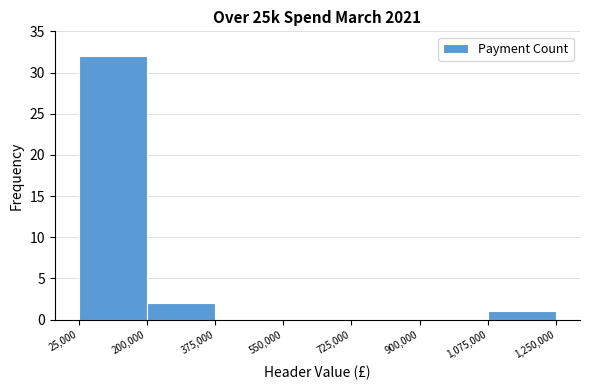

Reading left to right, transcribe this chart: for each bar, give the range it covers on the x-axis and its height. The values are not printed on the chart, so give them approximately, as read against the axis.

25,000 to 200,000: 32
200,000 to 375,000: 2
375,000 to 550,000: 0
550,000 to 725,000: 0
725,000 to 900,000: 0
900,000 to 1,075,000: 0
1,075,000 to 1,250,000: 1